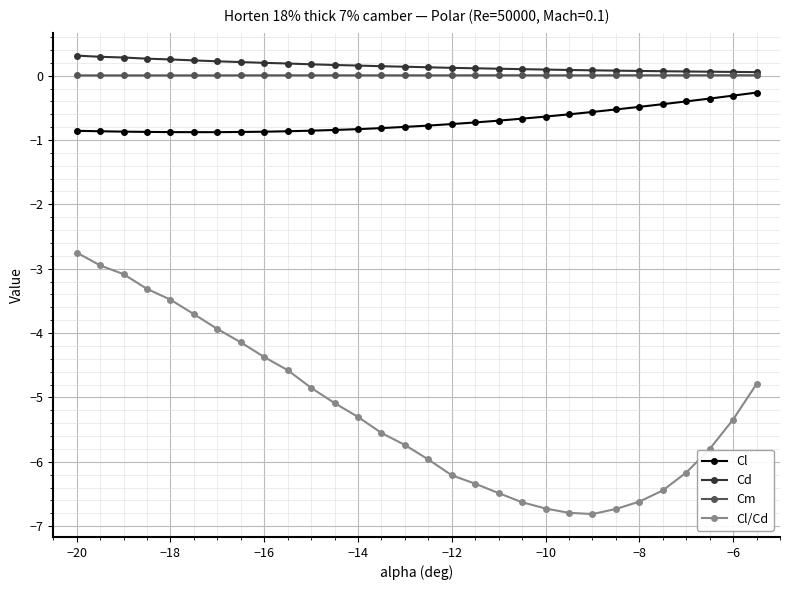

Which series has the widest spread of values?

Cl/Cd